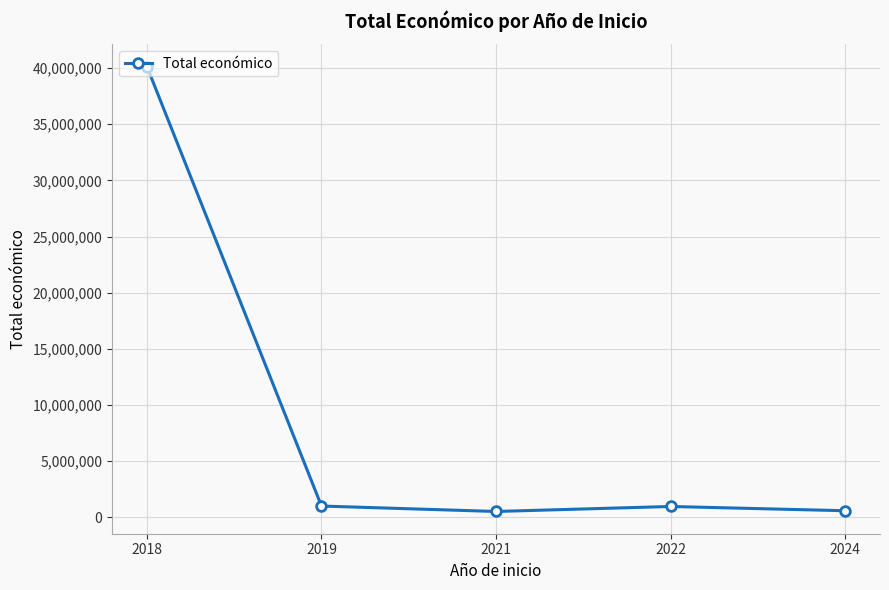

What is the value of the 1st point from the left?

40137964